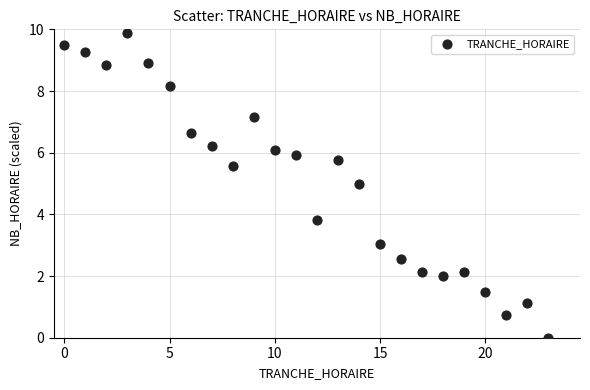

What Y value in the scatter plot is closest to 4?

3.8